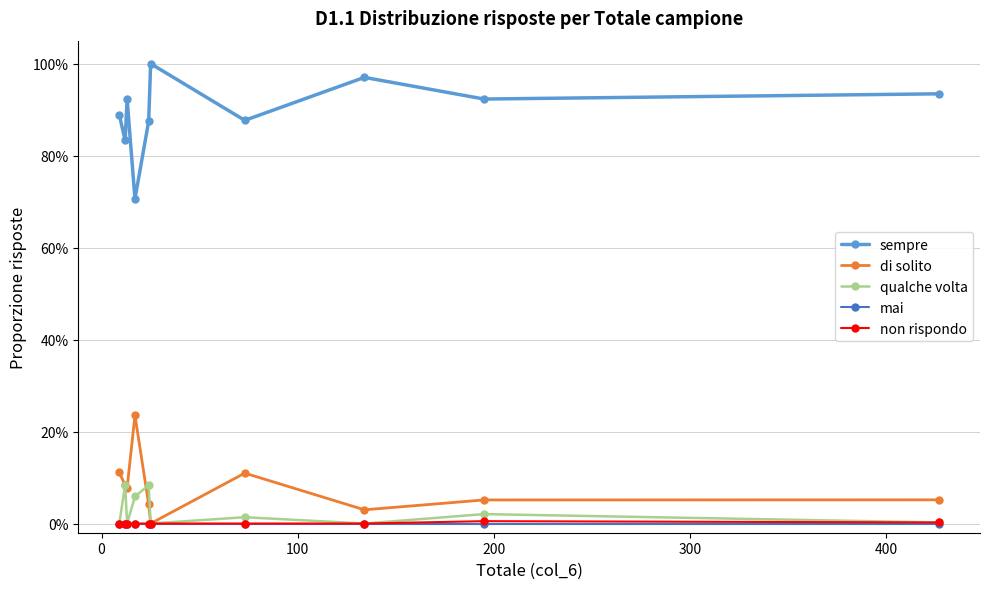

What is the value of the di solito point at the 7th from the left?

0.1